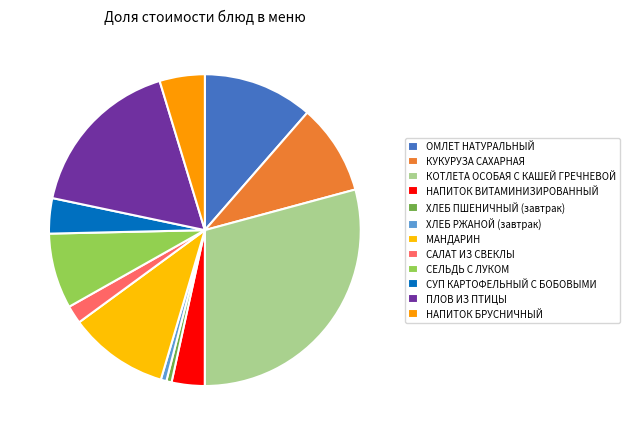

Which category has the biggest portion of the pie?

КОТЛЕТА ОСОБАЯ С КАШЕЙ ГРЕЧНЕВОЙ